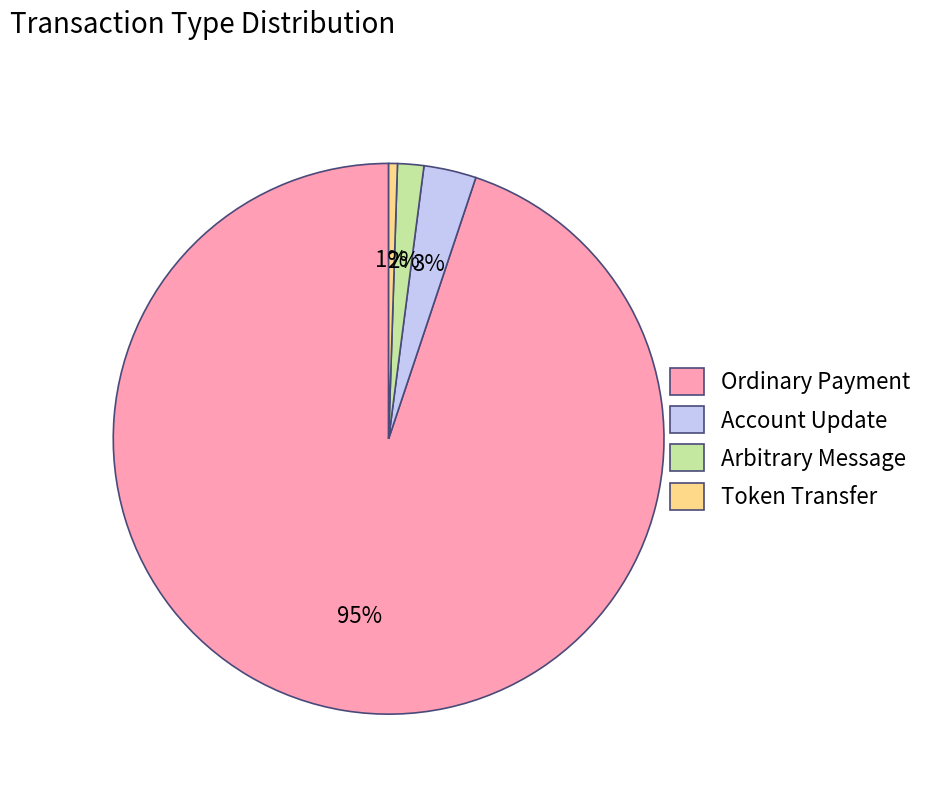

Which has a higher value, Token Transfer or Account Update?

Account Update